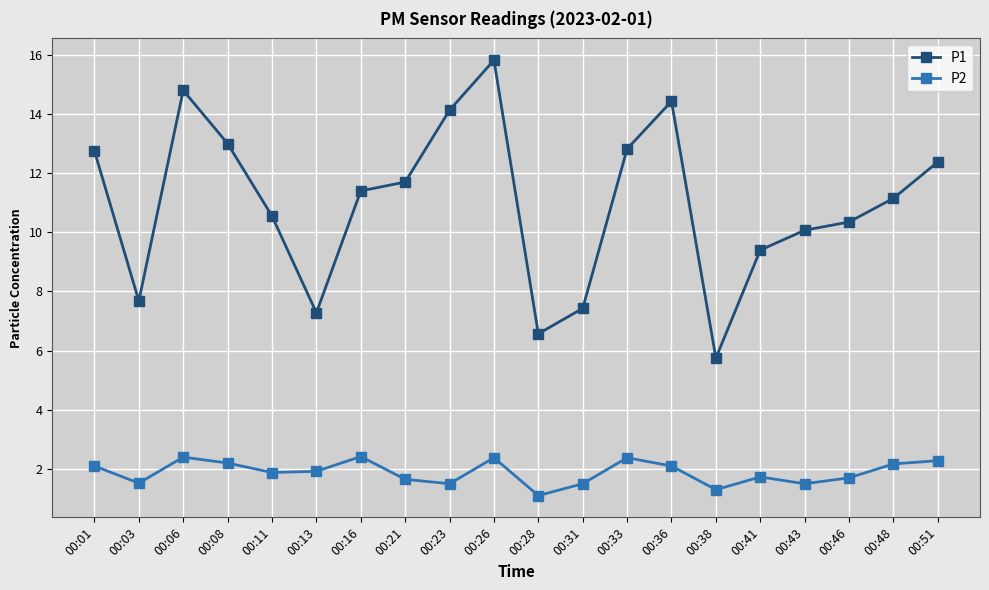

In P2, how many points are higher than both neighbors (excluding endpoints)?

5